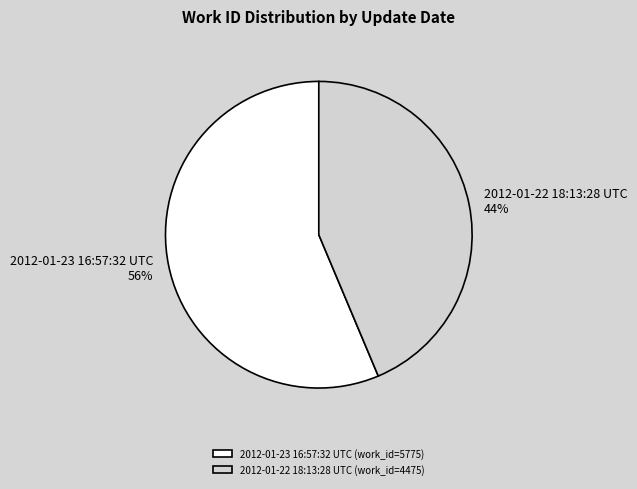

Do 2012-01-22 18:13:28 UTC and 2012-01-23 16:57:32 UTC together represent more than half of the pie?

Yes